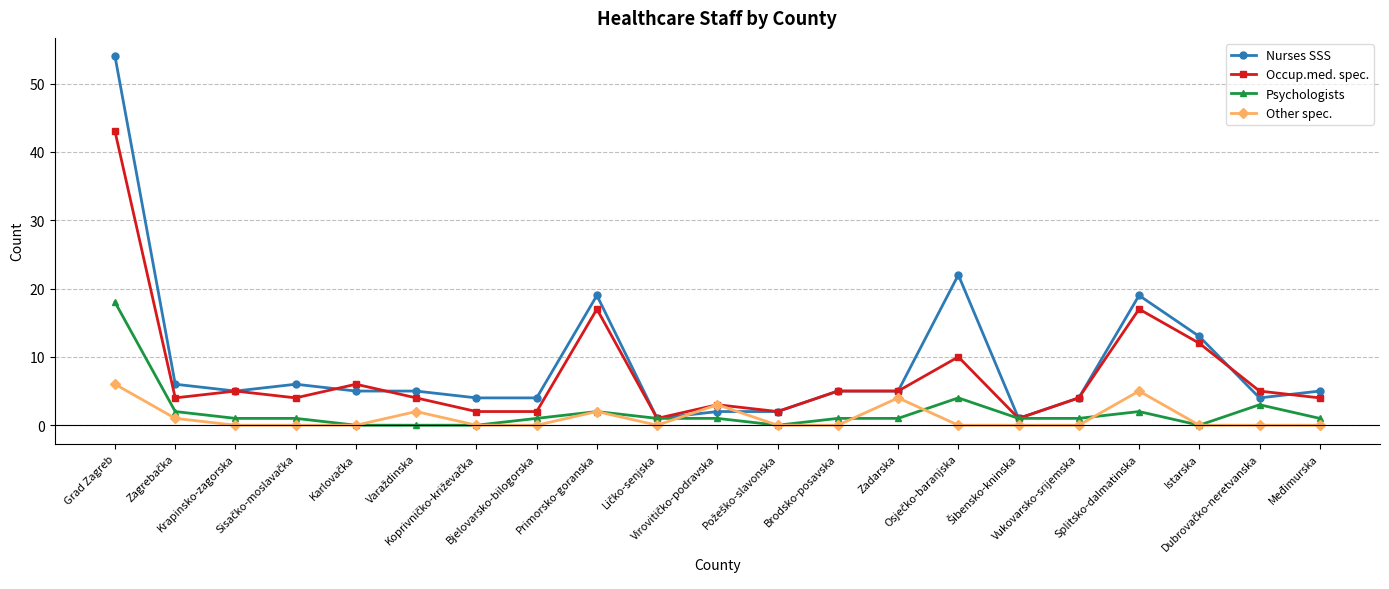

True or false: Nurses SSS has more than 0 interior local peaks.

True